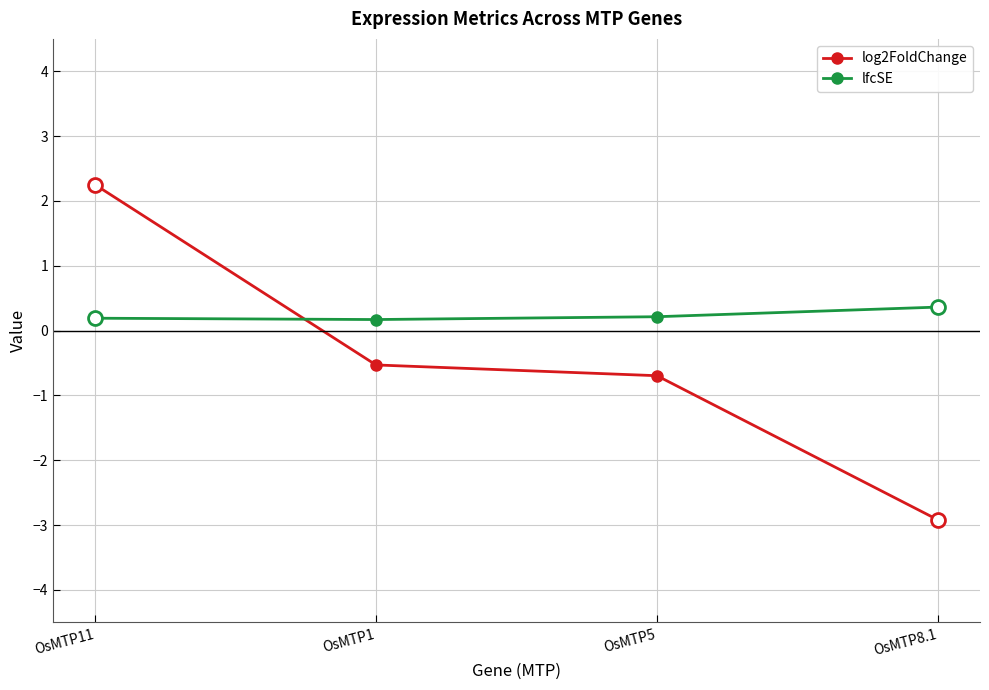

How many lfcSE values are between 0 and 1?

4